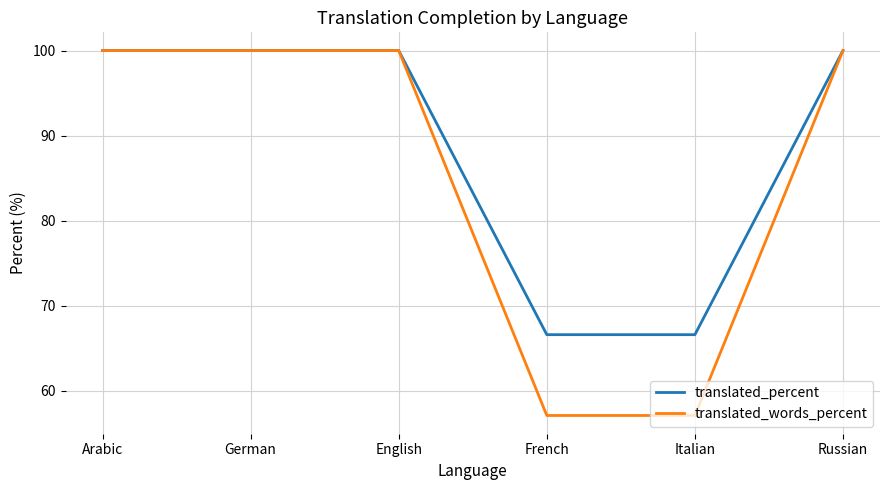

What is the average value of the translated_words_percent series?

85.7